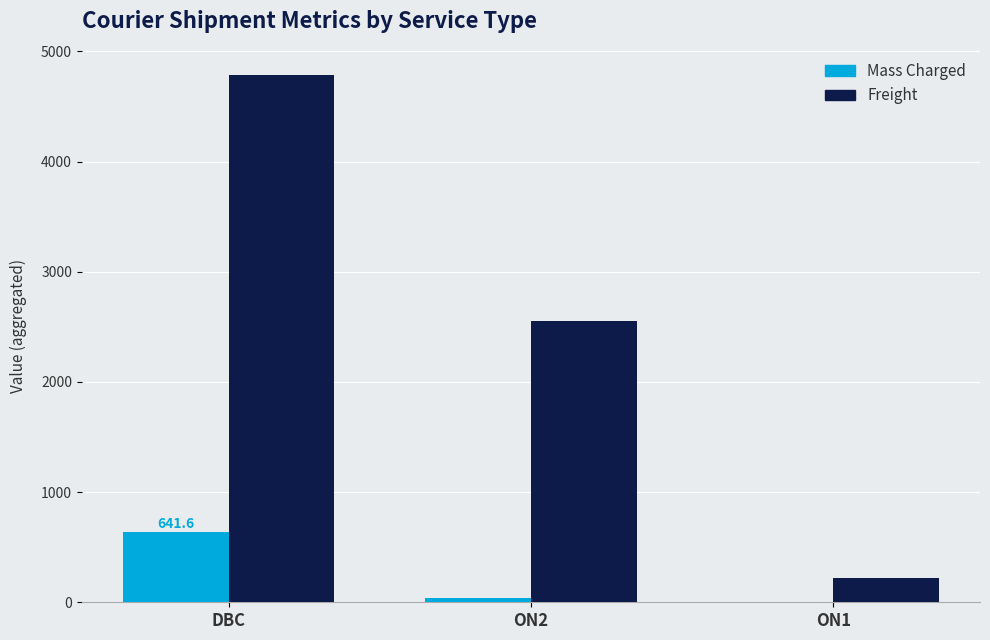

What is the sum of all Freight values?

7550.6